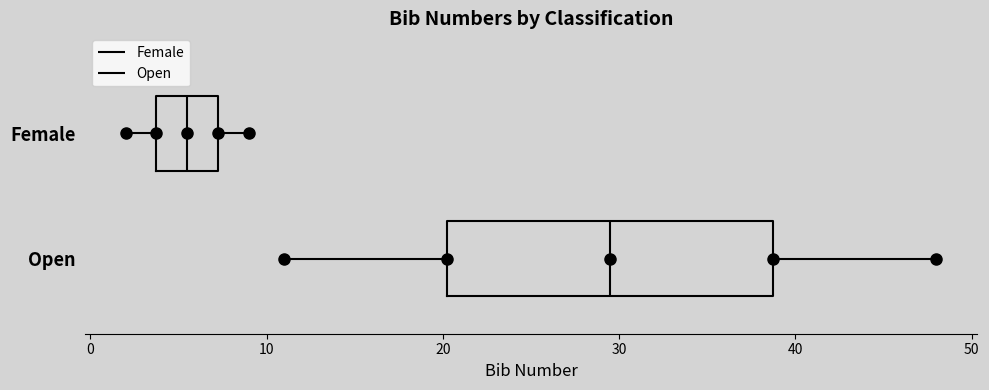

Comparing the boxes themselves (not the whiskers), which one is the widest?

Open